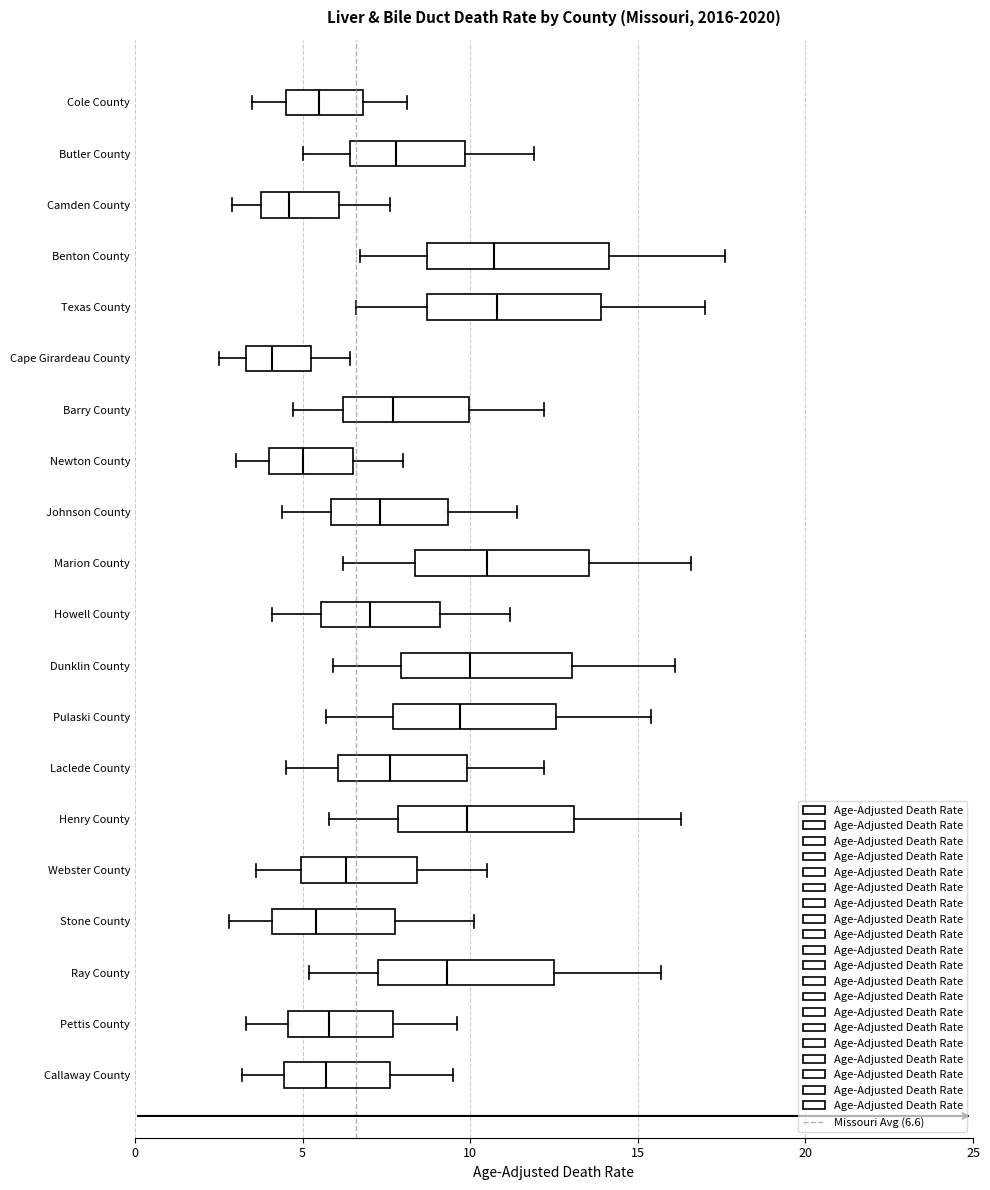

Which box's median line is the furthest to the left?

Cape Girardeau County